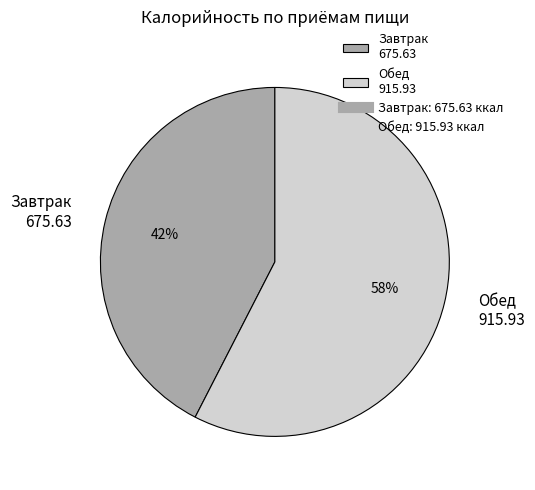

Combined, do Завтрак and Обед account for over 50%?

Yes